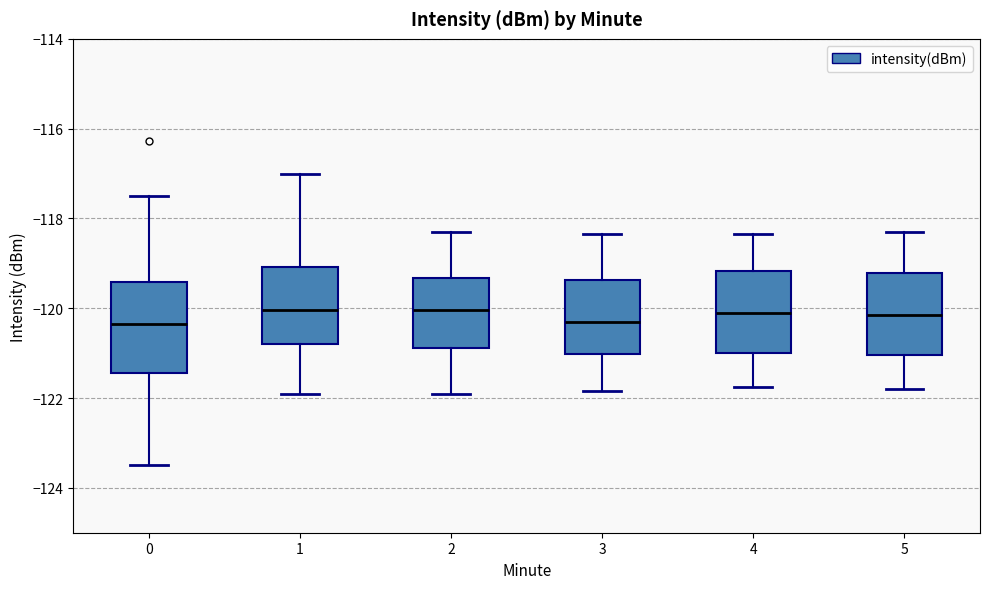

Where does the median line of the box at x = 4 sit on the y-axis? The values are not printed on the chart, so give them approximately, as read against the axis.

-120.0